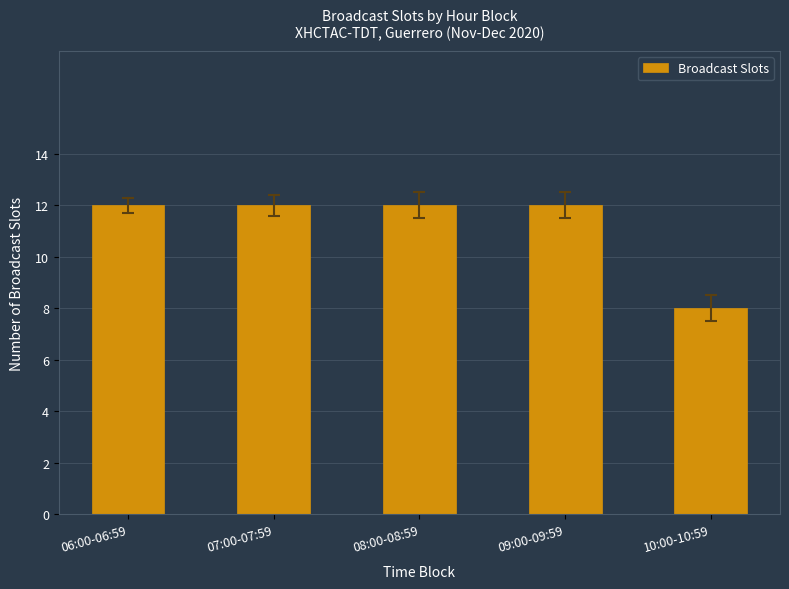

Is it true that the value at 10:00-10:59 is 8?

True